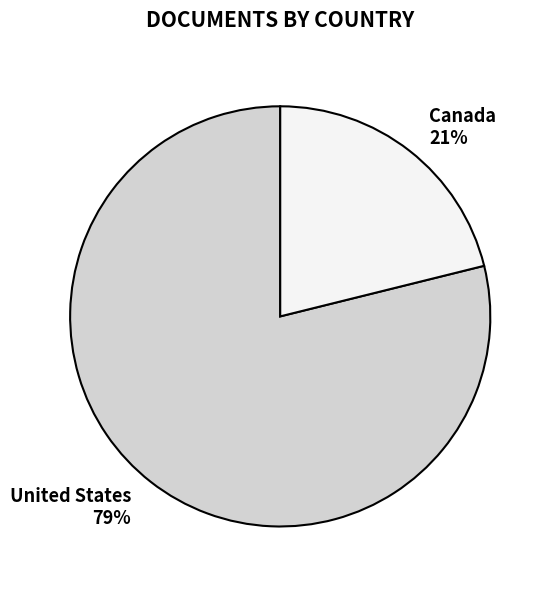

To the nearest percent, what percentage of the pie is Canada?

21%